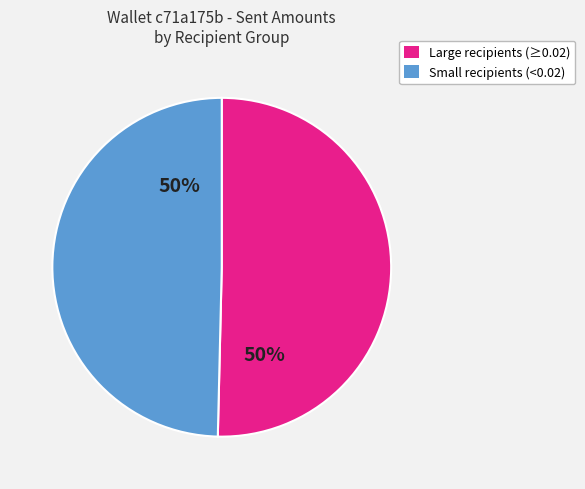

The Large recipients (≥0.02) slice represents 44% of the pie. True or false?

False